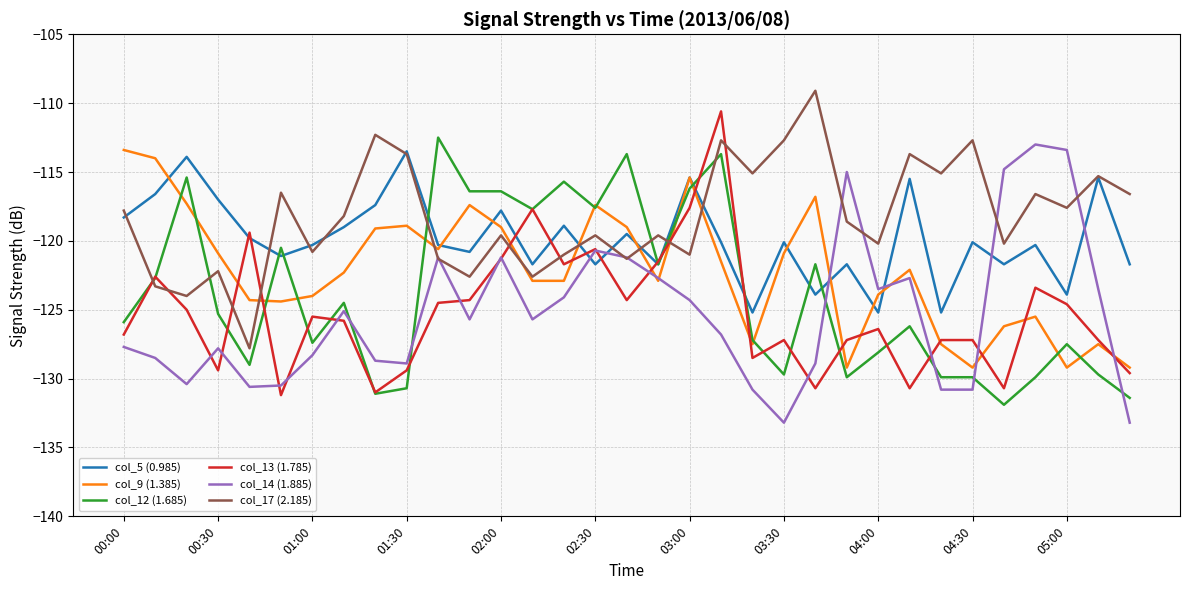

What is the average value of the col_5 (0.985) series?

-119.8